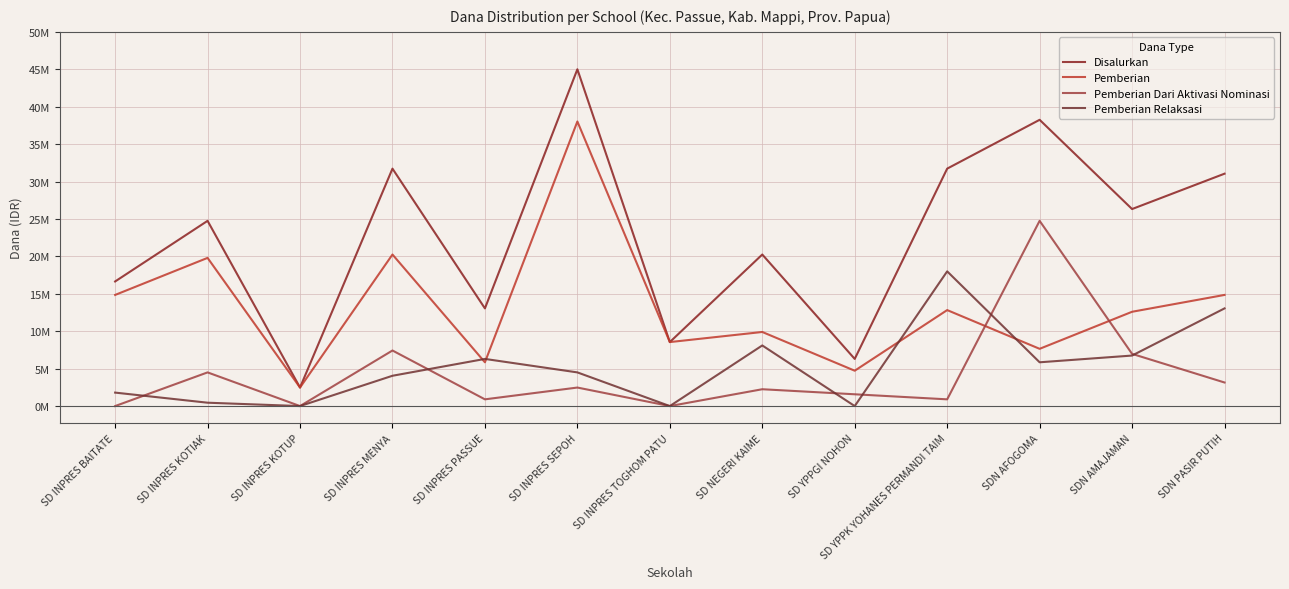

Does the chart display data point markers on the line(s)?

No